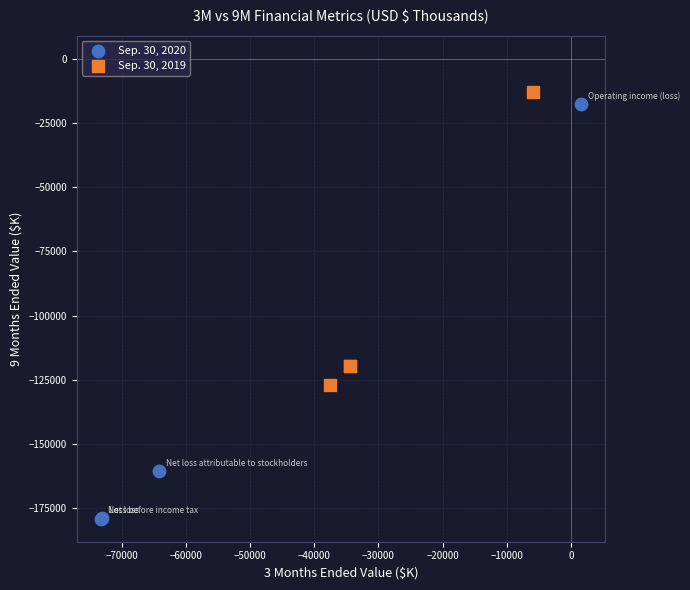

Which series has the widest spread of Y values?

Sep. 30, 2020